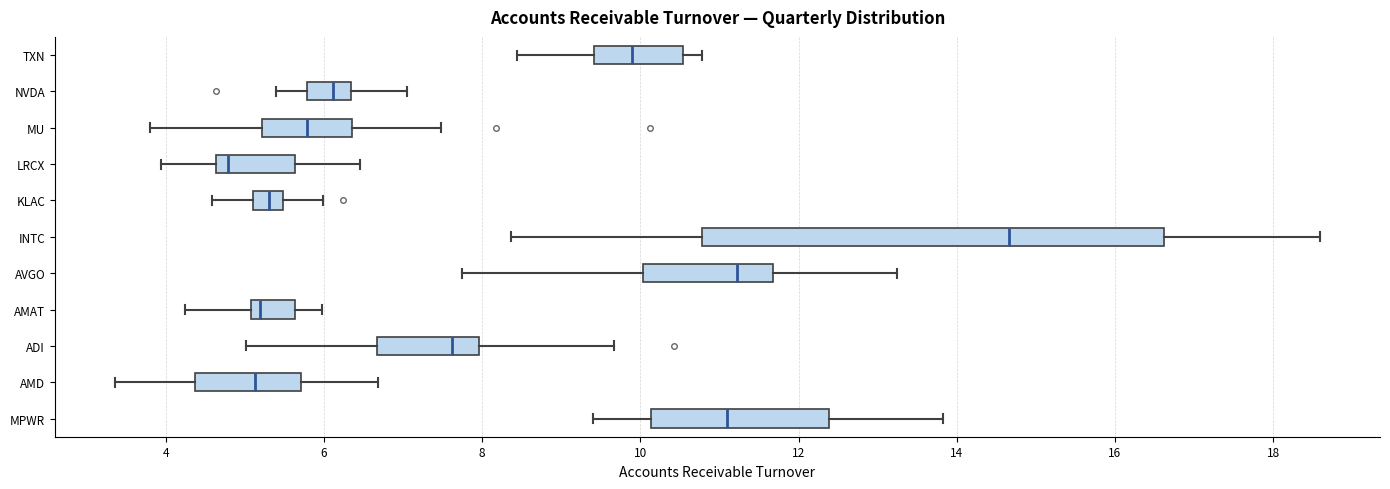

Reading bottom to top, read every box against the x-axis: the position of its median line, the range the box covers, and the ends of its whiskers. The values are not printed on the chart, so give them approximately, as read against the axis.

MPWR: median 11.2, box 10.2 to 12.4, whiskers 9.4 to 13.8
AMD: median 5.2, box 4.4 to 5.8, whiskers 3.4 to 6.6
ADI: median 7.6, box 6.6 to 8.0, whiskers 5.0 to 9.6
AMAT: median 5.2, box 5.0 to 5.6, whiskers 4.2 to 6.0
AVGO: median 11.2, box 10.0 to 11.6, whiskers 7.8 to 13.2
INTC: median 14.6, box 10.8 to 16.6, whiskers 8.4 to 18.6
KLAC: median 5.4 (inside the box), box 5.2 to 5.4, whiskers 4.6 to 6.0
LRCX: median 4.8, box 4.6 to 5.6, whiskers 4.0 to 6.4
MU: median 5.8, box 5.2 to 6.4, whiskers 3.8 to 7.4
NVDA: median 6.2, box 5.8 to 6.4, whiskers 5.4 to 7.0
TXN: median 10.0, box 9.4 to 10.6, whiskers 8.4 to 10.8